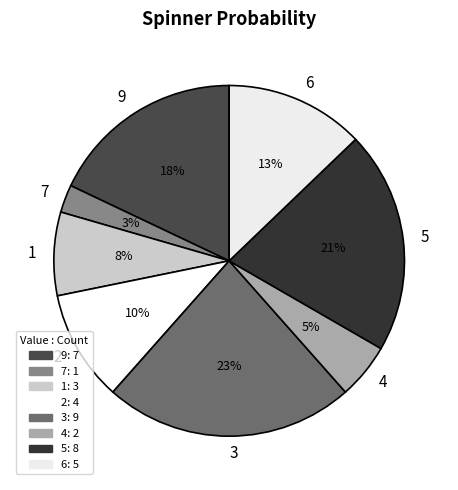

How many segments does this pie chart have?

8